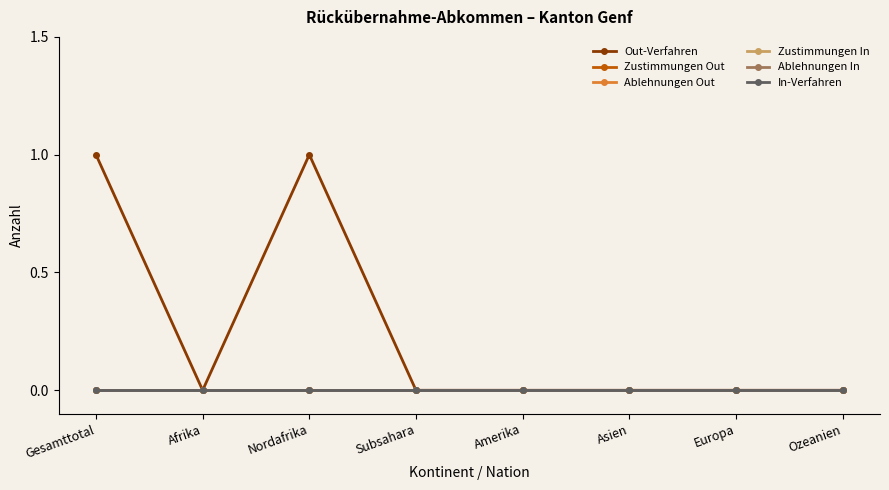

True or false: Out-Verfahren and Ablehnungen Out intersect in this chart.

False